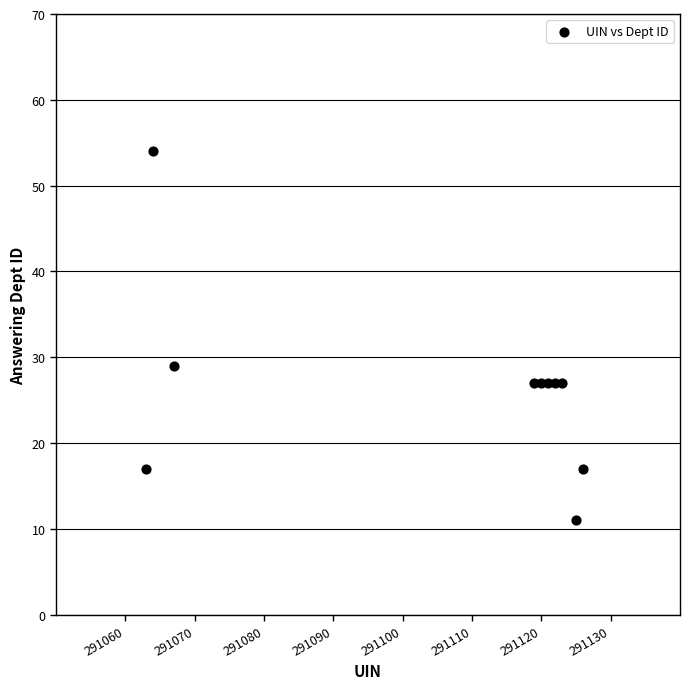

What Y value in the scatter plot is closest to 32?

29